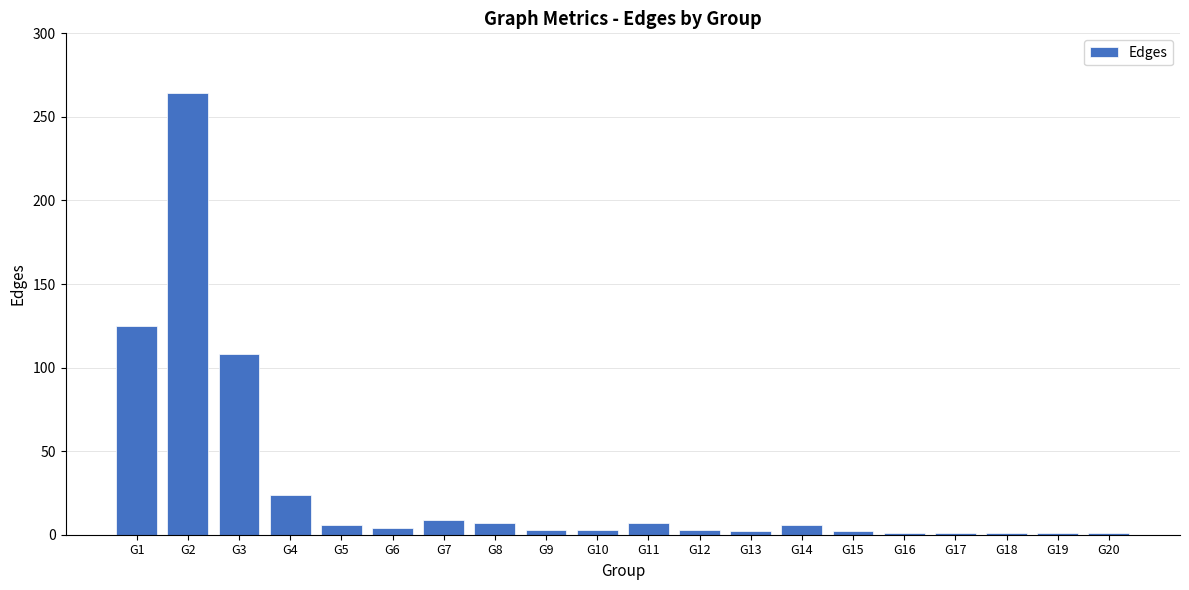

What is the average value?

29